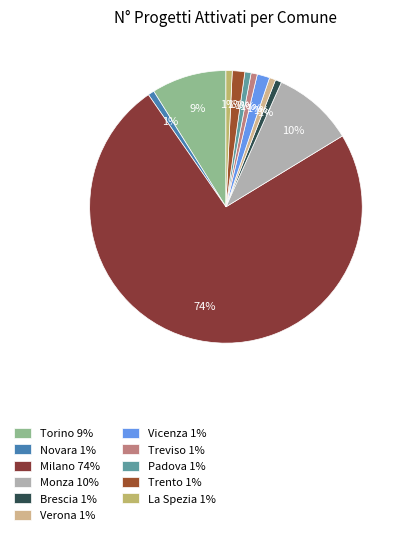

Which category has the biggest portion of the pie?

Milano